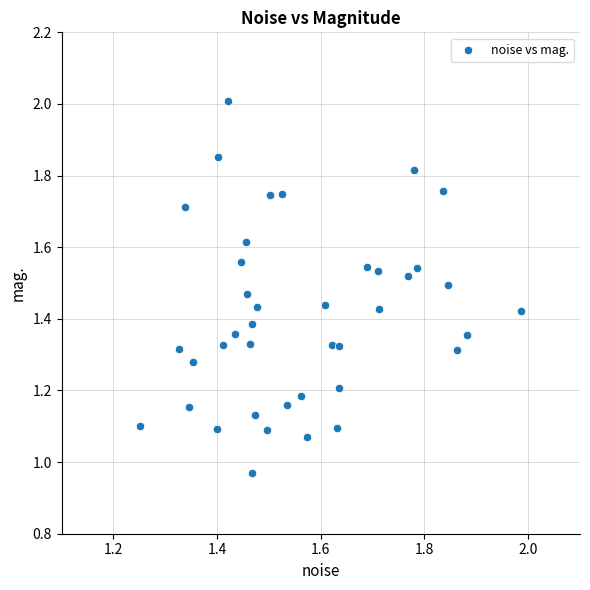

What is the range of X values (max minus min)?

0.7